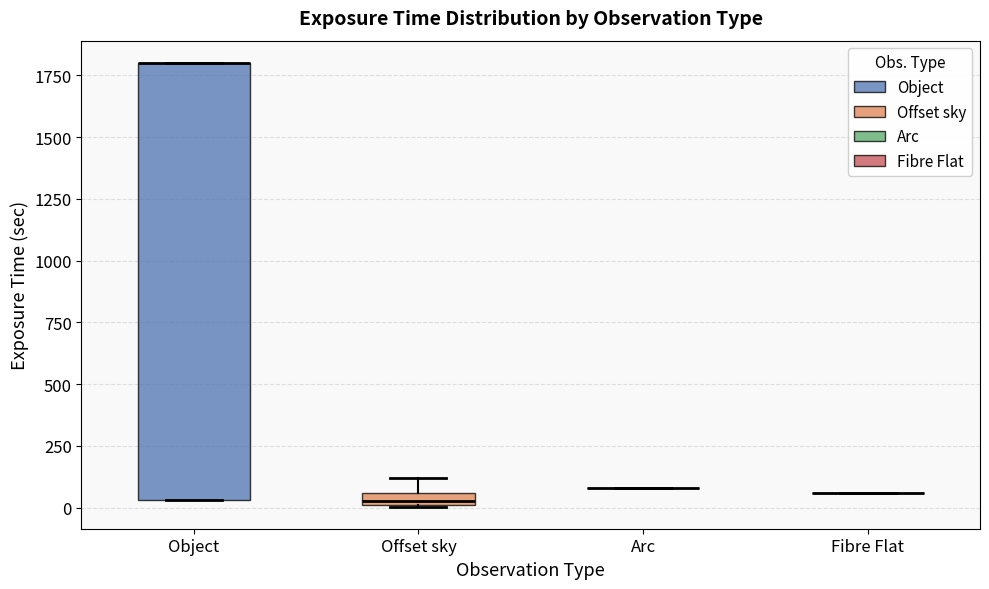

Which box is the tallest, from its lower edge to its upper edge?

Object